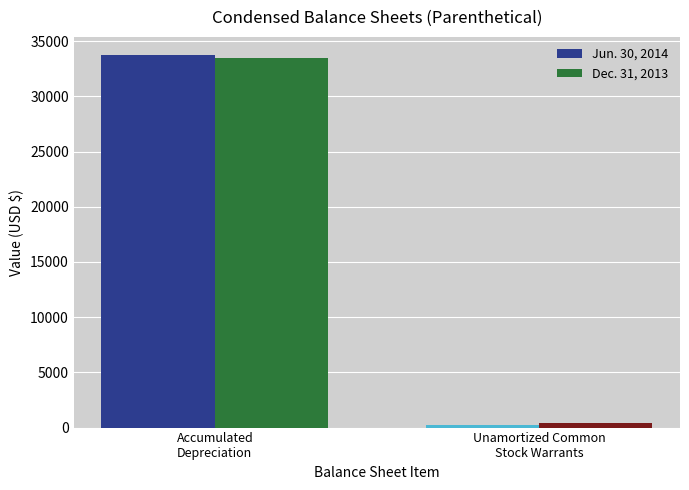

Where is Dec. 31, 2013 nearest to the value 16977?

Unamortized Common
Stock Warrants